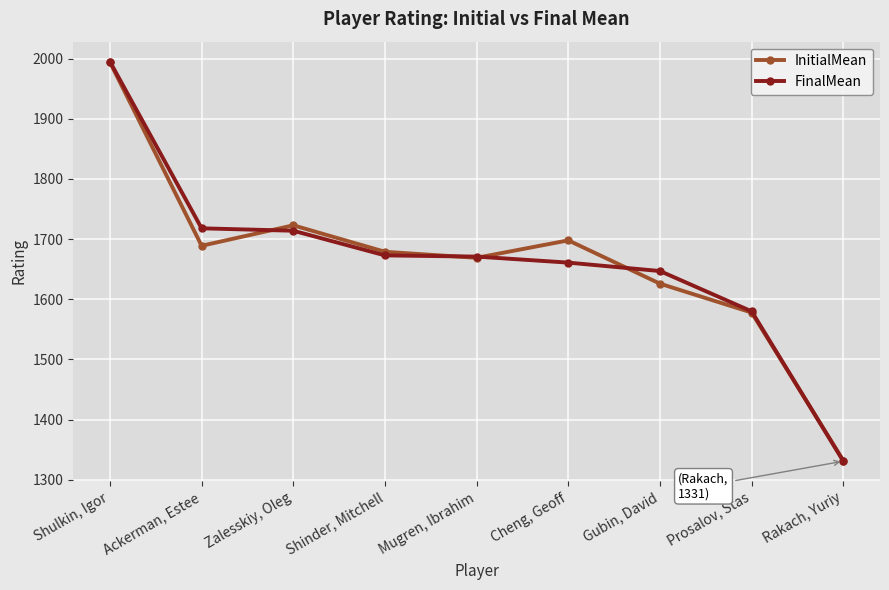

Read the FinalMean value at Cheng, Geoff, to the nearest 100.

1700